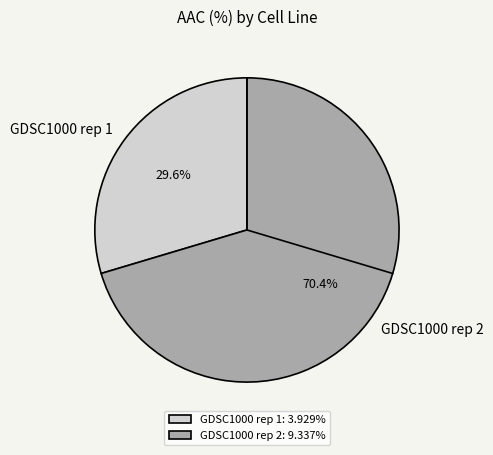

Combined, do GDSC1000 rep 1 and GDSC1000 rep 2 account for over 50%?

Yes